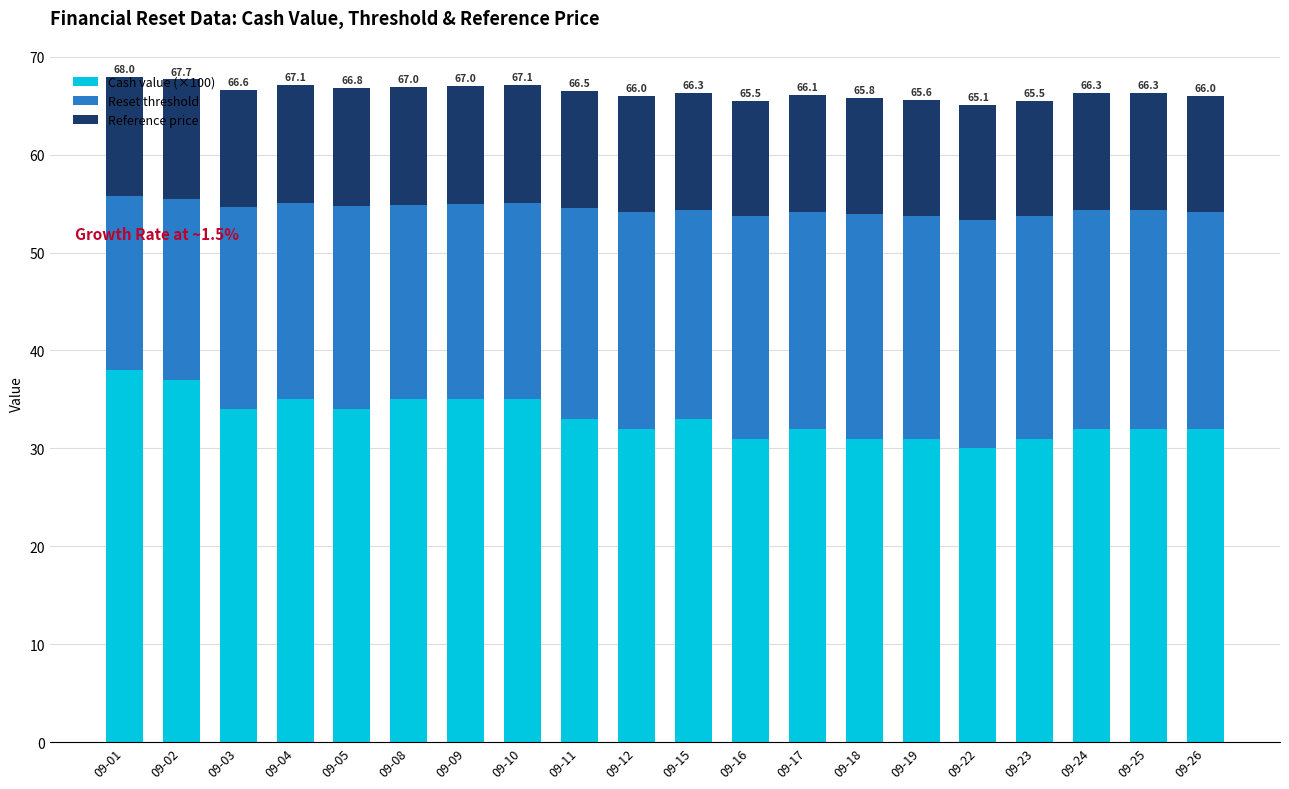

How many values in the Cash value (×100) series are below 33?

10